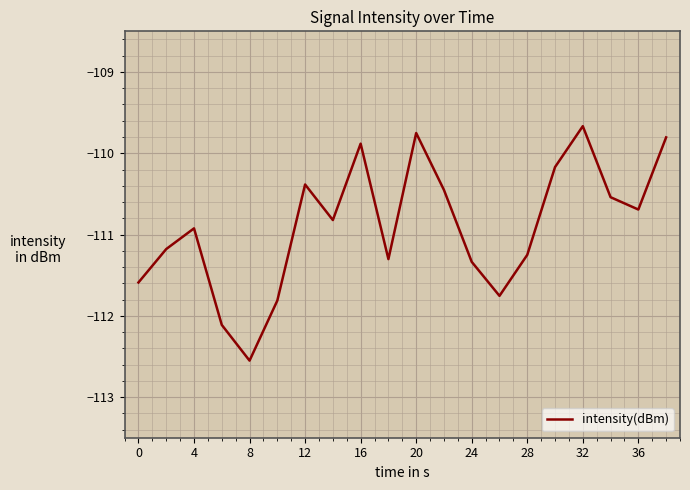

What is the maximum value shown in the chart?

-109.7